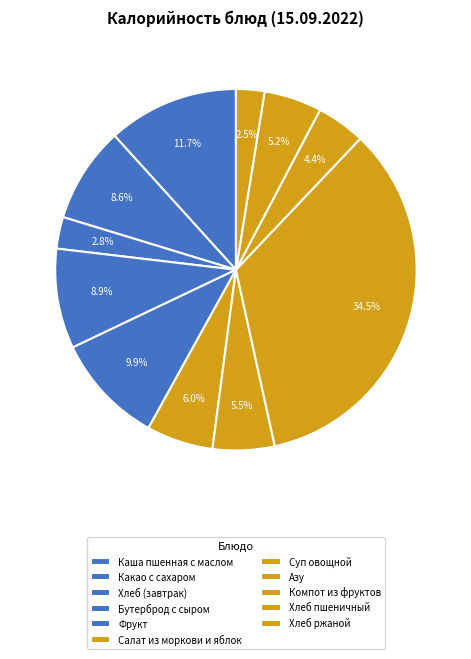

How many segments does this pie chart have?

11